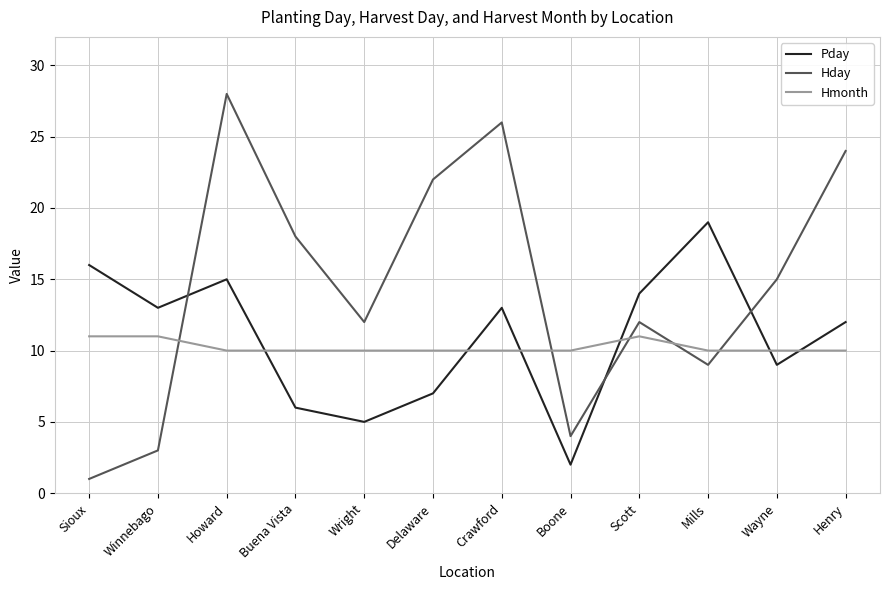

What is the difference between the second highest and second lowest values in the Pday series?

11